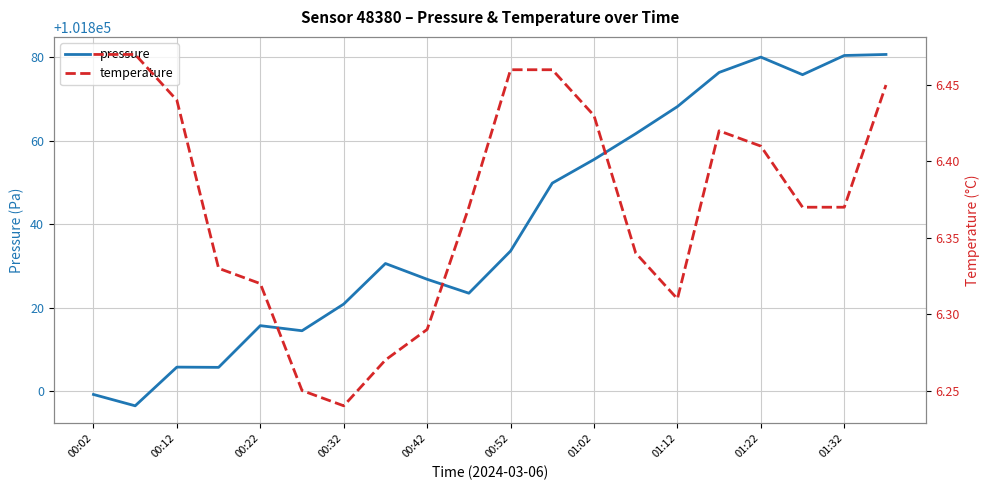

Reading left to right, list all the values displayed in this chart.

pressure: 101799.2	101796.4	101805.7	101805.7	101815.7	101814.4	101820.8	101830.6	101826.8	101823.4	101833.6	101849.8	101855.5	101861.7	101868.2	101876.4	101880.1	101875.8	101880.4	101880.7
temperature: 6.5	6.5	6.4	6.3	6.3	6.2	6.2	6.3	6.3	6.4	6.5	6.5	6.4	6.3	6.3	6.4	6.4	6.4	6.4	6.5